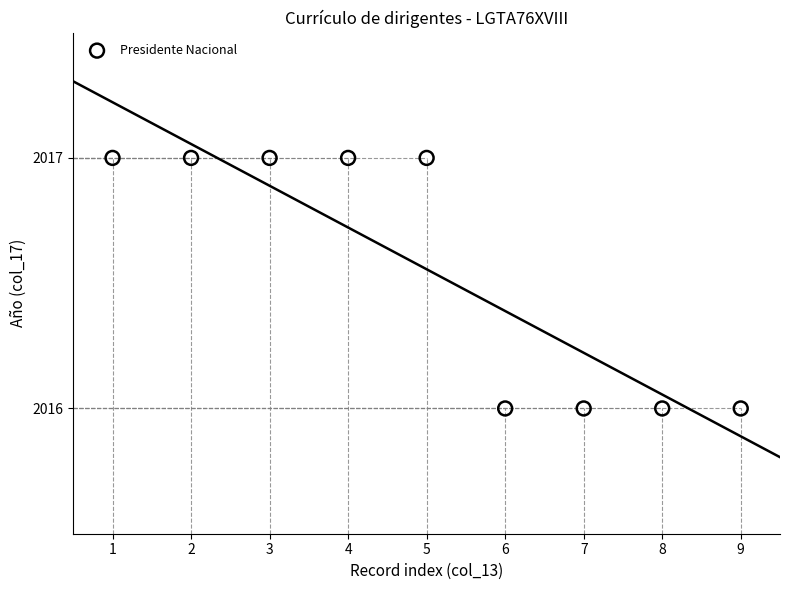

What is the average X value?

5